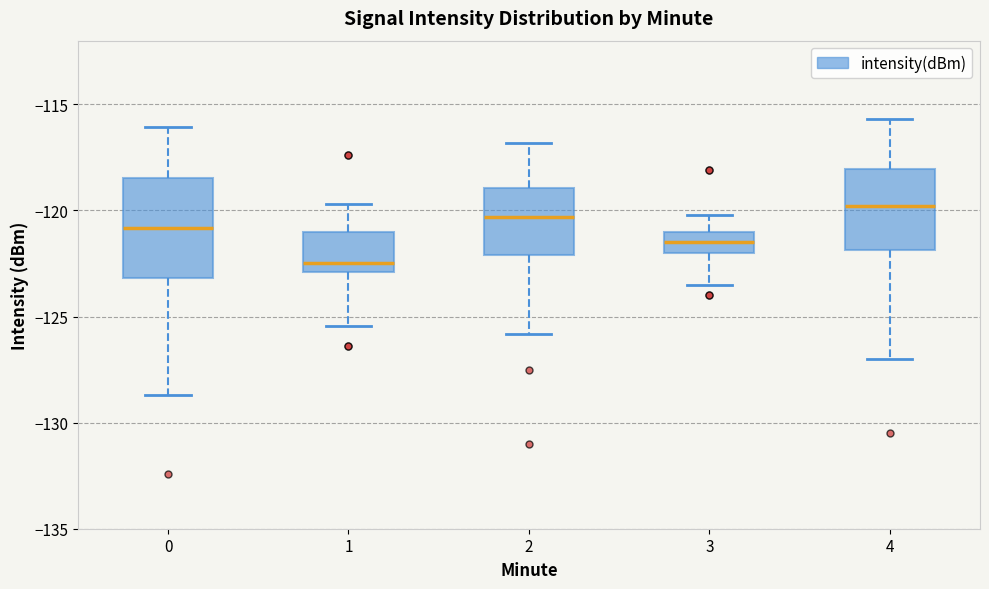

Which box's median line is the lowest?

1